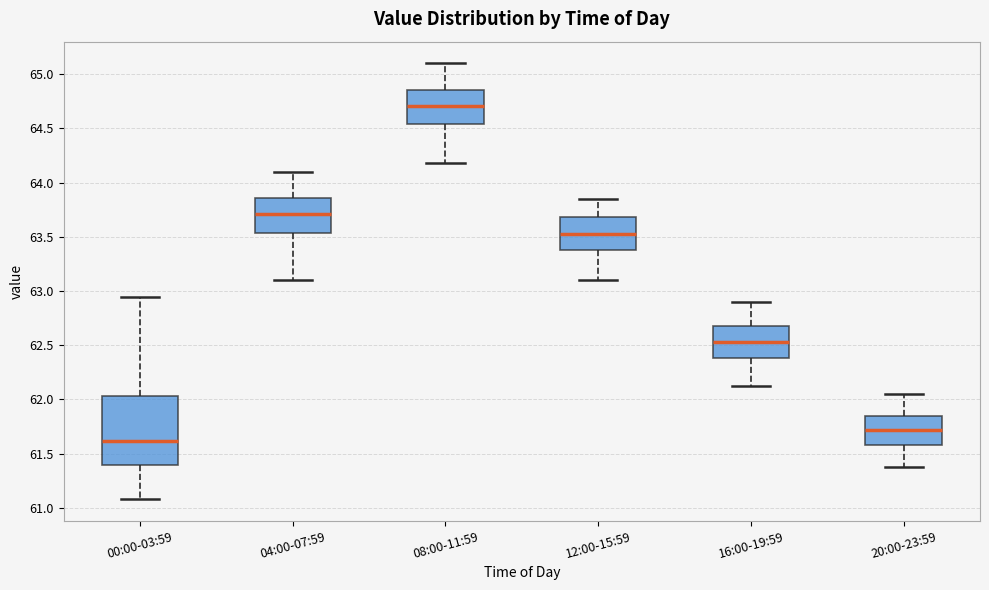

Which box is the tallest, from its lower edge to its upper edge?

00:00-03:59